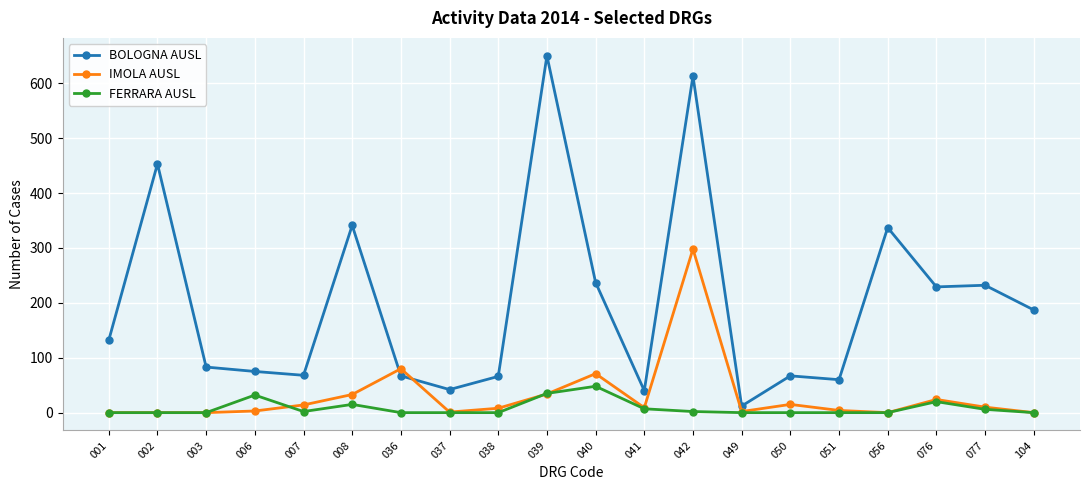

List the series in order of their peak value, lowest first.

FERRARA AUSL, IMOLA AUSL, BOLOGNA AUSL